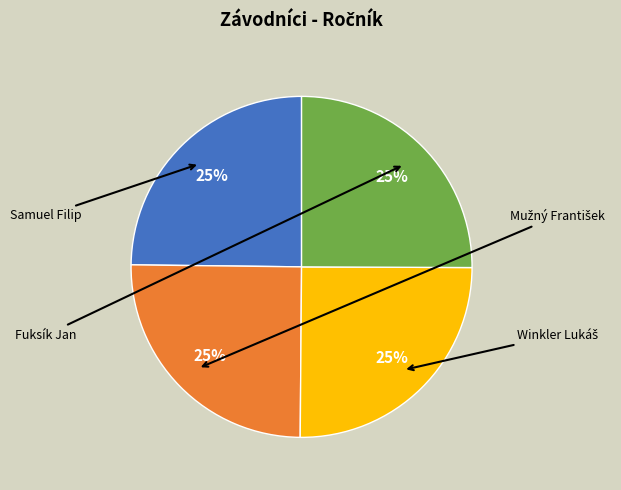

Combined, what portion of the pie is Mužný František and Samuel Filip?

49.9%